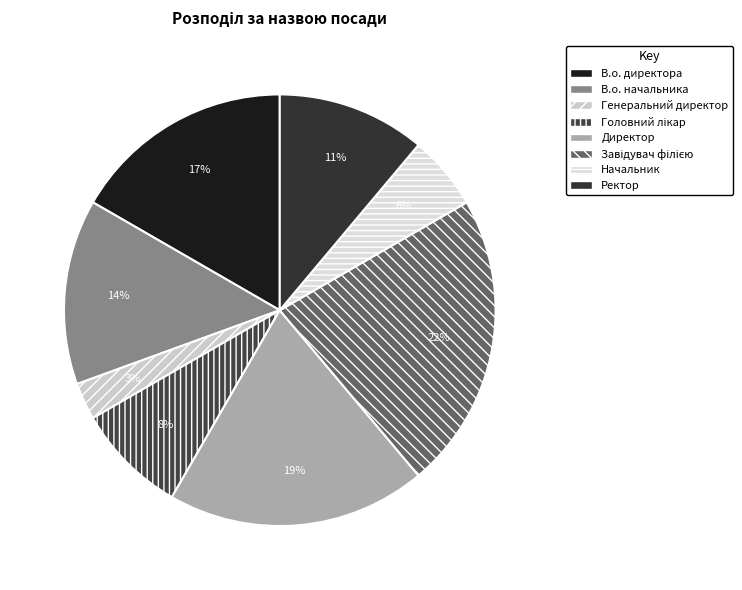

Count the number of slices in the pie.

8